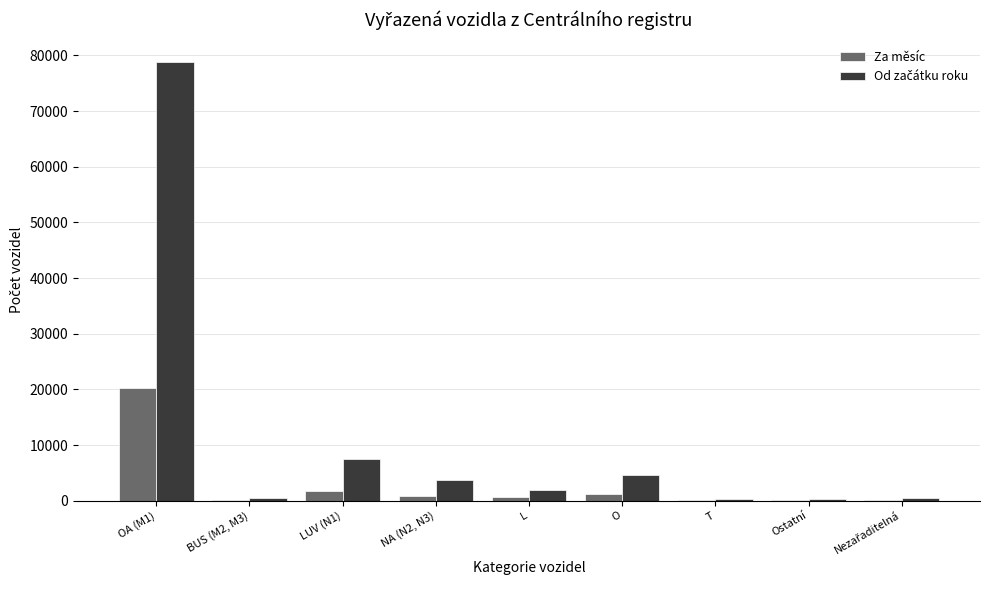

What is the sum of all Za měsíc values?

25009